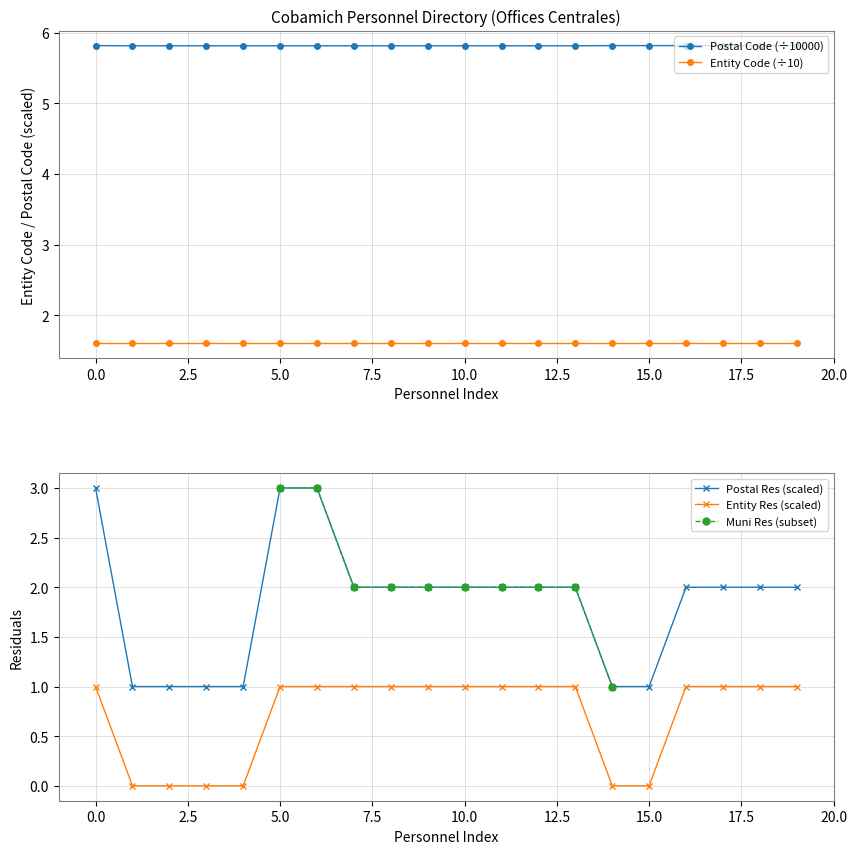

What is the maximum value for Residual_B?

1.0